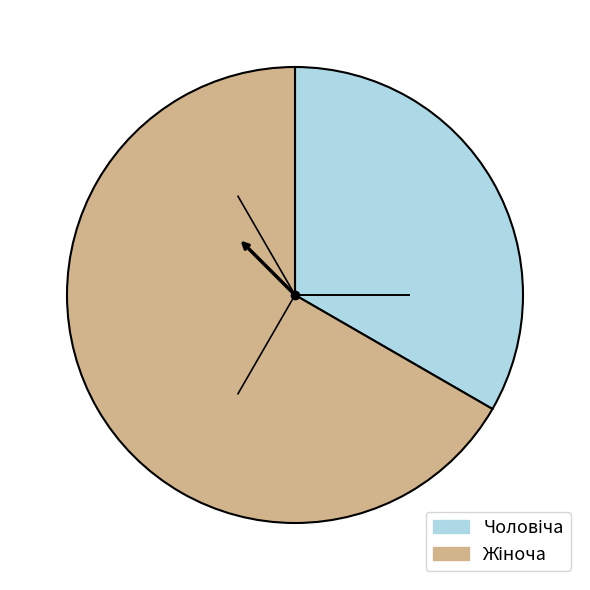

Is there any slice that represents more than half of the pie?

Yes